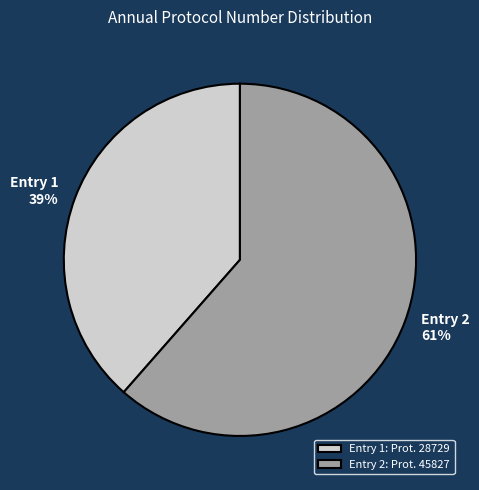

To the nearest percent, what is the average slice percentage?

50%